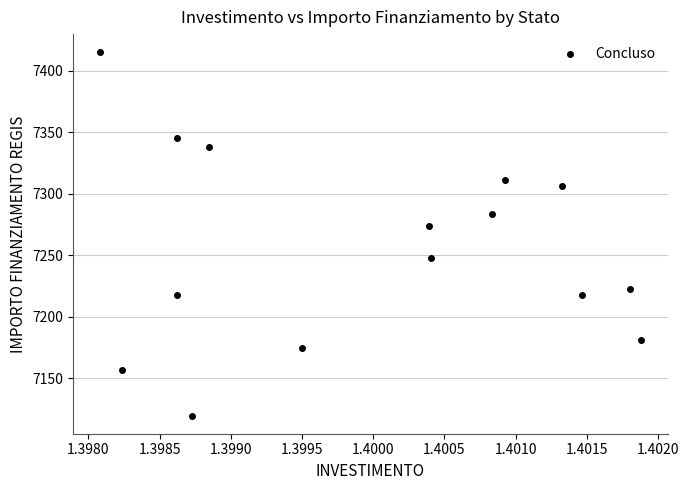

What Y value in the scatter plot is closest to 7267?

7273.8